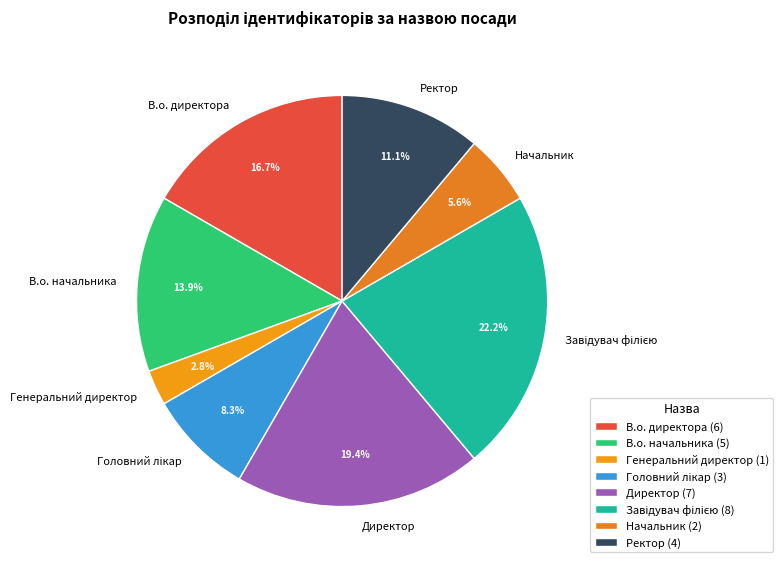

What percentage is NOT represented by В.о. начальника?

86.1%